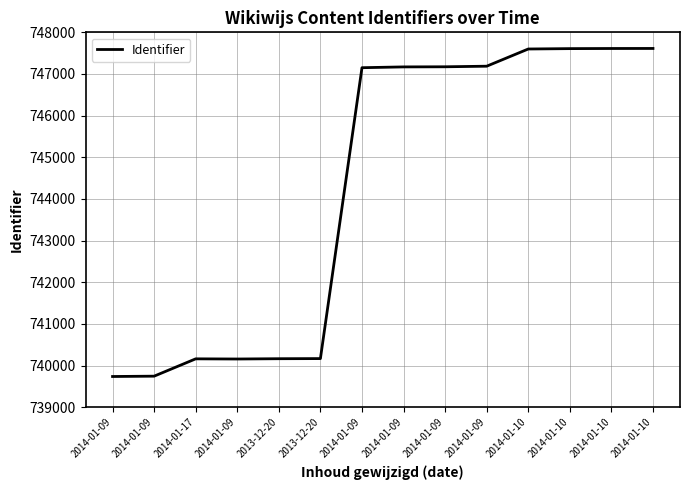

What is the label of the 6th point from the right?

2014-01-09